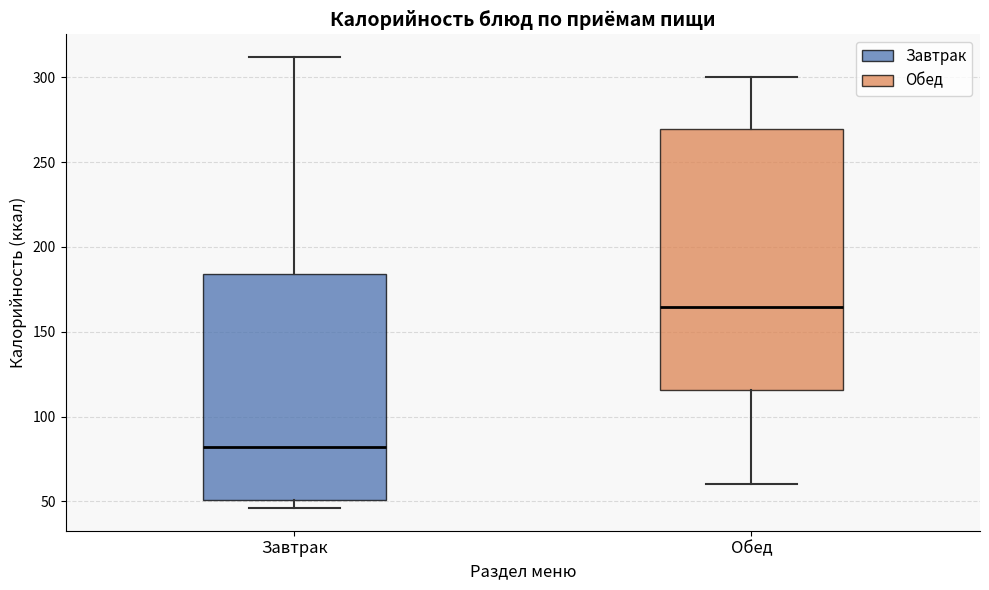

Comparing the boxes themselves (not the whiskers), which one is the tallest?

Обед